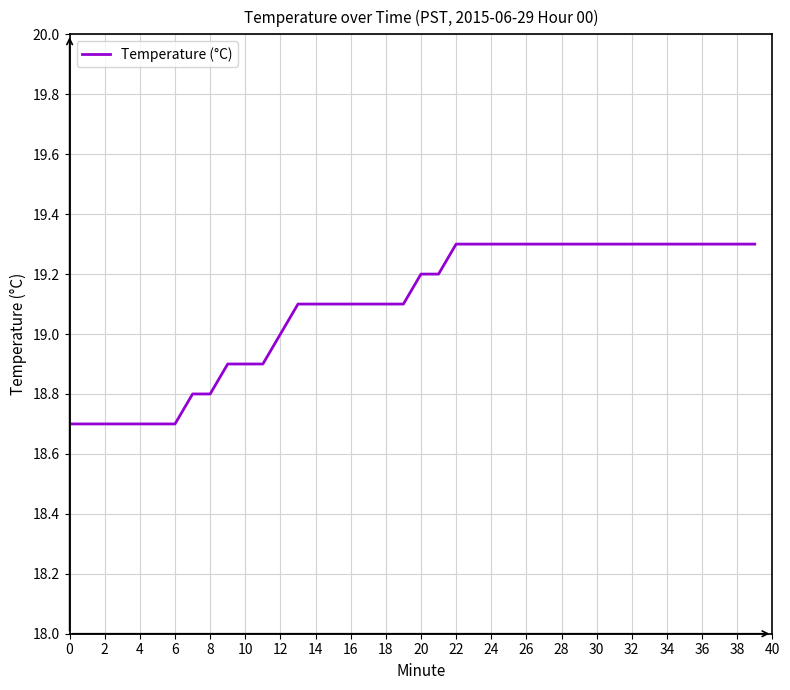

What is the maximum value shown in the chart?

19.3